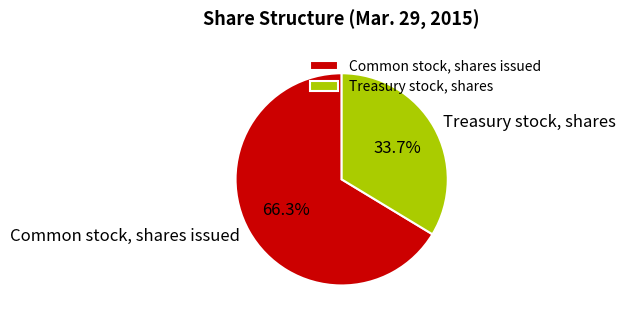

To the nearest percent, what percentage of the pie is Common stock, shares issued?

66%